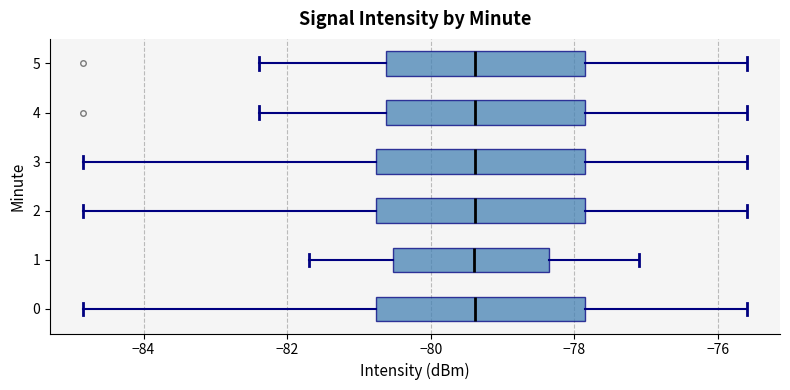

Reading bottom to top, read every box against the x-axis: the position of its median line, the range the box covers, and the ends of its whiskers. The values are not printed on the chart, so give them approximately, as read against the axis.

0: median -79.4, box -80.8 to -77.8, whiskers -84.8 to -75.6
1: median -79.4, box -80.6 to -78.4, whiskers -81.6 to -77.0
2: median -79.4, box -80.8 to -77.8, whiskers -84.8 to -75.6
3: median -79.4, box -80.8 to -77.8, whiskers -84.8 to -75.6
4: median -79.4, box -80.6 to -77.8, whiskers -82.4 to -75.6
5: median -79.4, box -80.6 to -77.8, whiskers -82.4 to -75.6